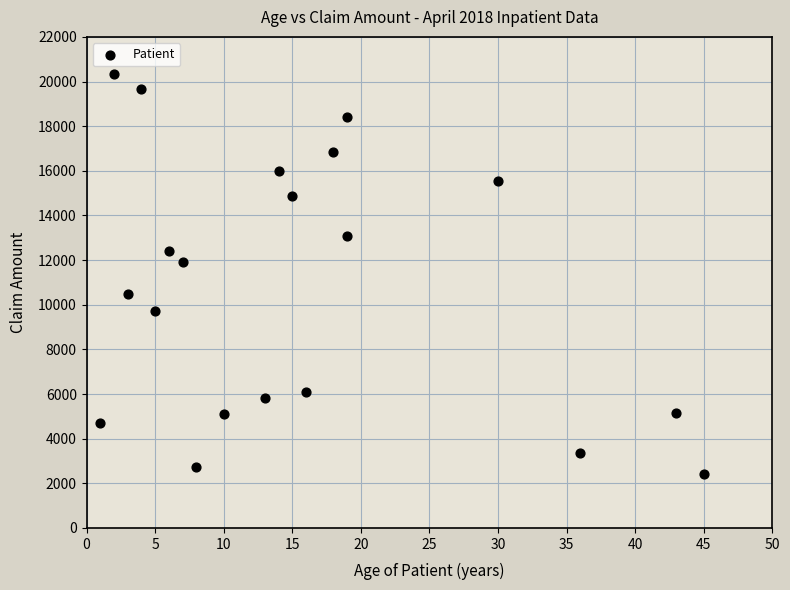

What Y value in the scatter plot is closest to 11371?

11906